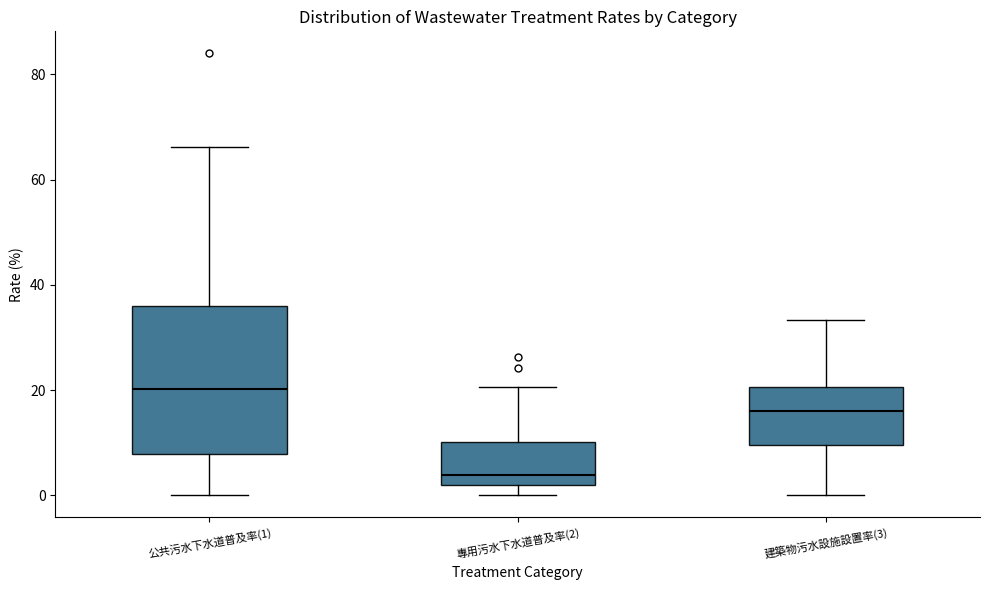

Which box's median line is the highest?

公共污水下水道普及率(1)